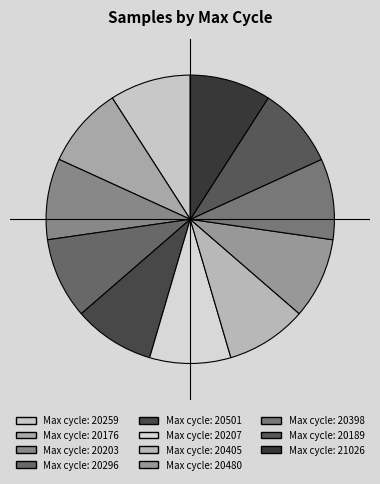

What is the smallest slice in the pie chart?

20189